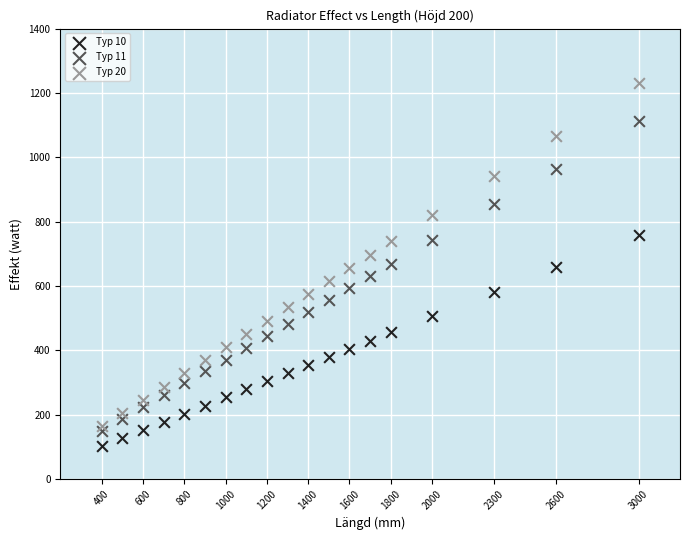

Which series contains the highest Y value?

Typ 20